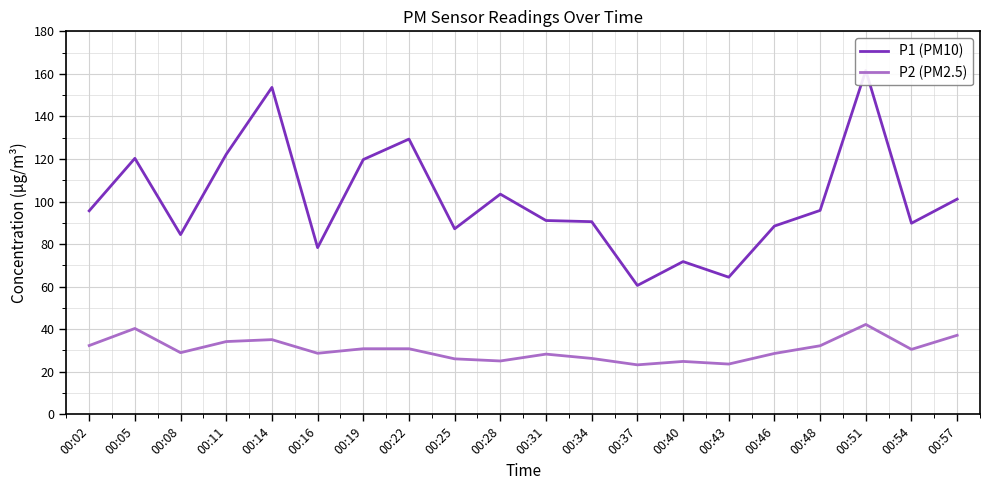

Reading right to left, extract all data points from this chart.

P1 (PM10): 00:57=101.1	00:54=89.8	00:51=161.6	00:48=95.8	00:46=88.5	00:43=64.4	00:40=71.8	00:37=60.5	00:34=90.5	00:31=91.1	00:28=103.5	00:25=87.2	00:22=129.3	00:19=119.7	00:16=78.3	00:14=153.7	00:11=122.2	00:08=84.5	00:05=120.3	00:02=95.6
P2 (PM2.5): 00:57=37.1	00:54=30.5	00:51=42.2	00:48=32.2	00:46=28.6	00:43=23.6	00:40=24.8	00:37=23.2	00:34=26.2	00:31=28.3	00:28=25.1	00:25=26.1	00:22=30.8	00:19=30.8	00:16=28.7	00:14=35.1	00:11=34.2	00:08=28.9	00:05=40.3	00:02=32.3